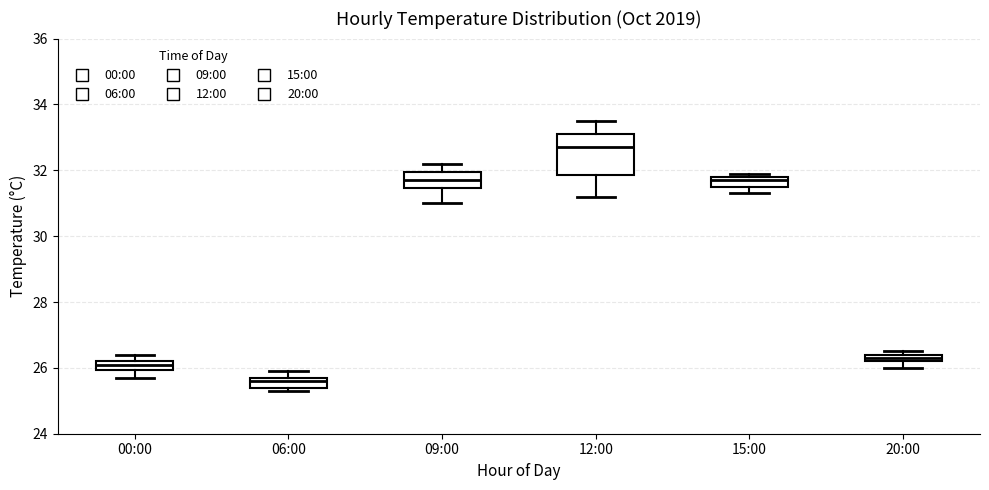

Where does the median line of the box for 06:00 sit on the y-axis? The values are not printed on the chart, so give them approximately, as read against the axis.

25.6